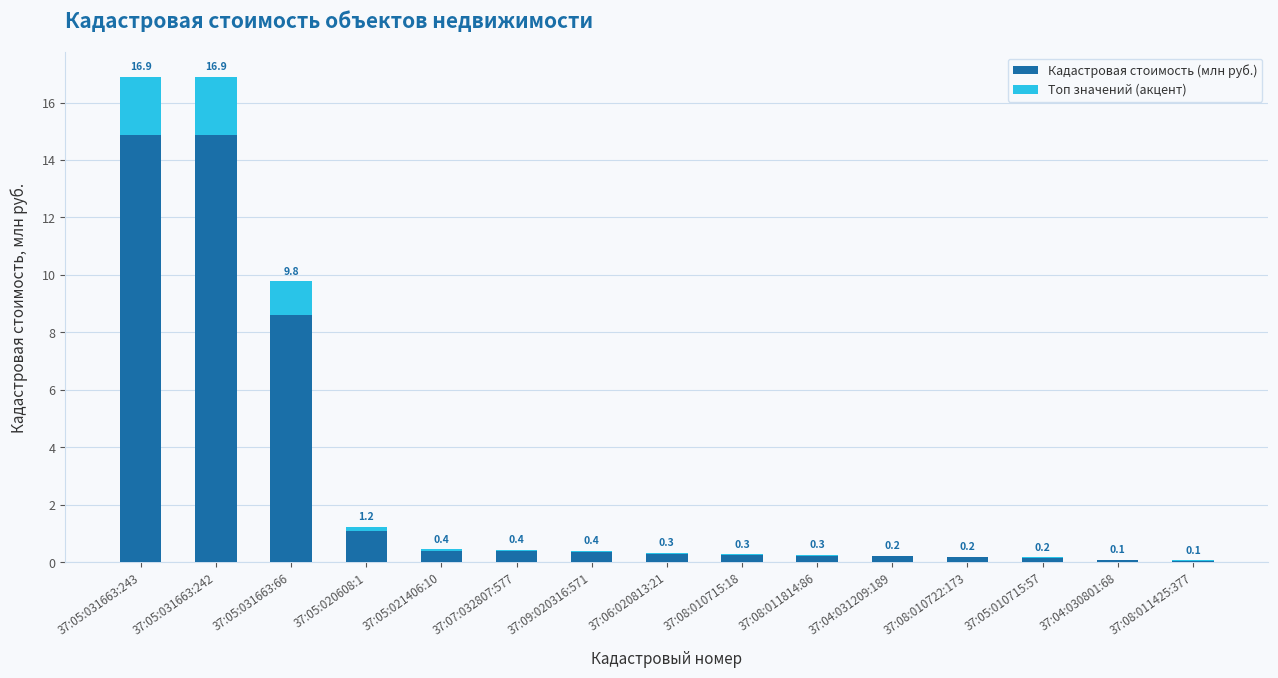

True or false: Кадастровая стоимость (млн руб.) has a value of 0.8 at 37:07:032807:577.

False